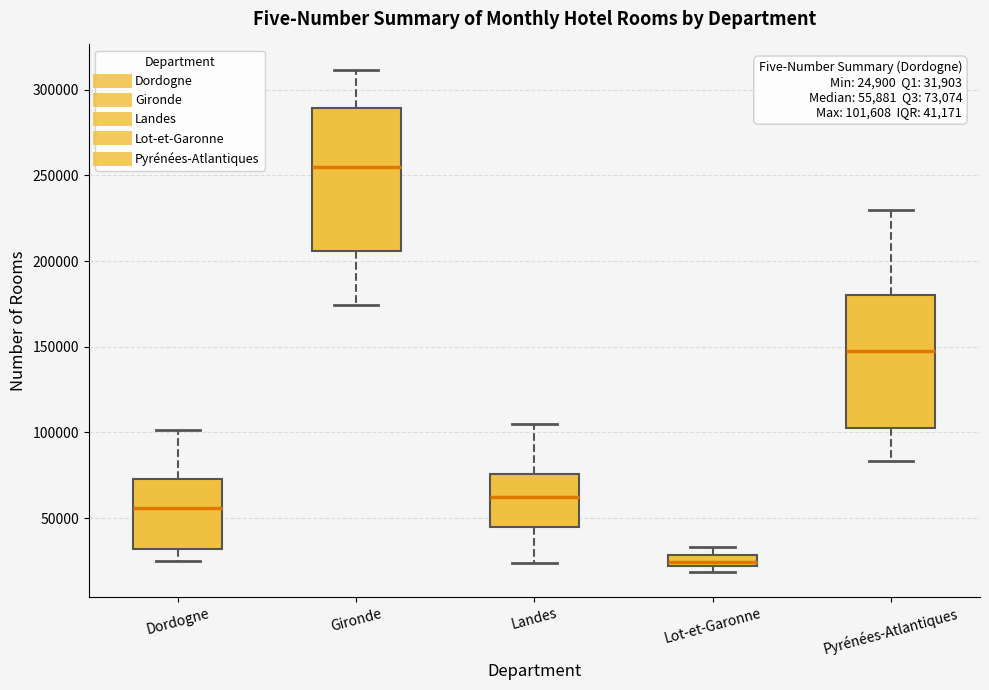

Which box has the highest median line?

Gironde